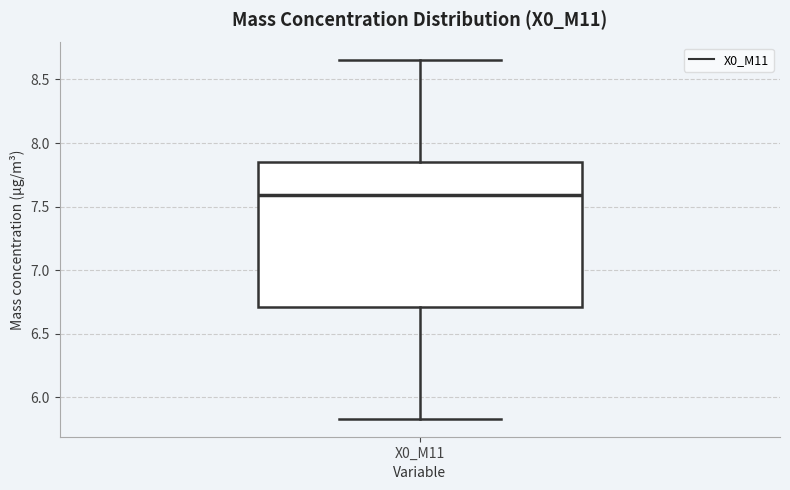

Where does the upper whisker of the box for X0_M11 end on the y-axis? The values are not printed on the chart, so give them approximately, as read against the axis.

8.65